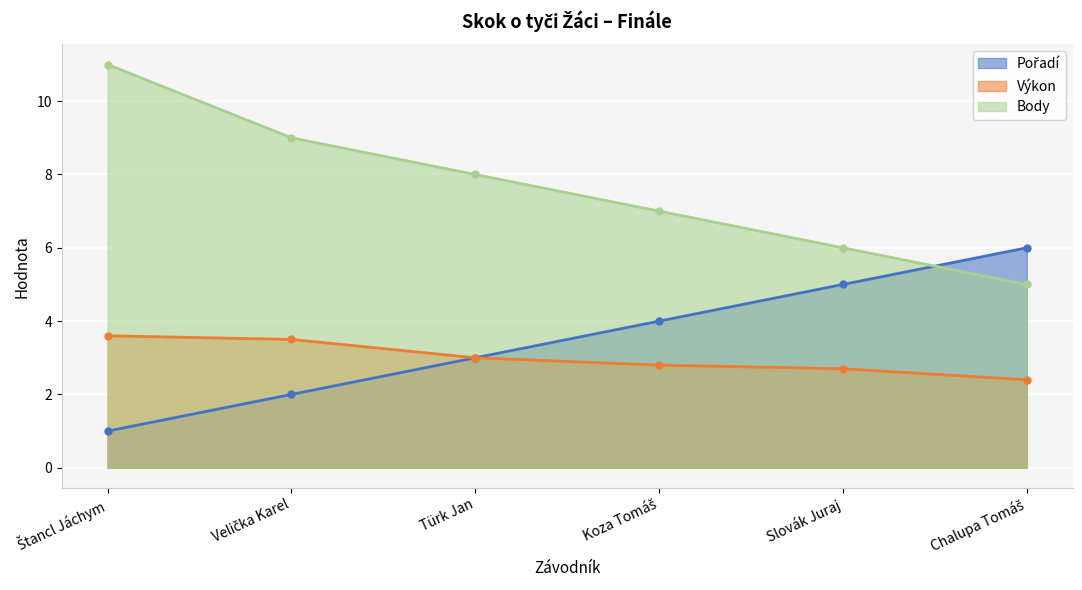

What position from the right is Chalupa Tomáš?

1